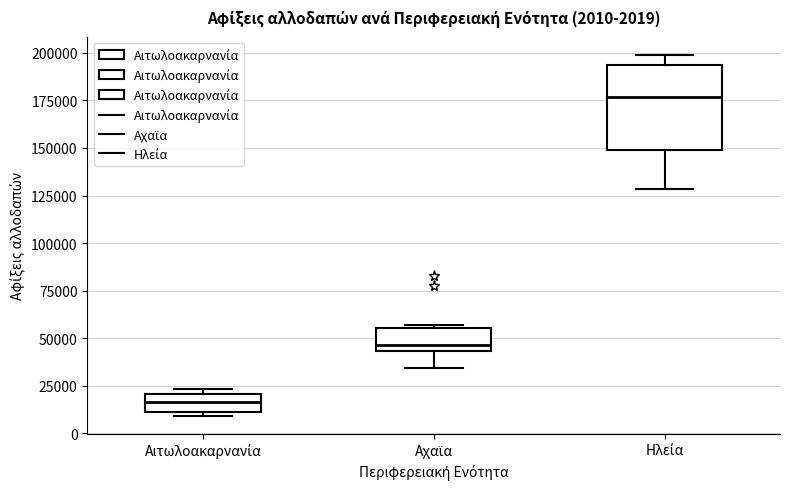

Which box is the tallest, from its lower edge to its upper edge?

Ηλεία